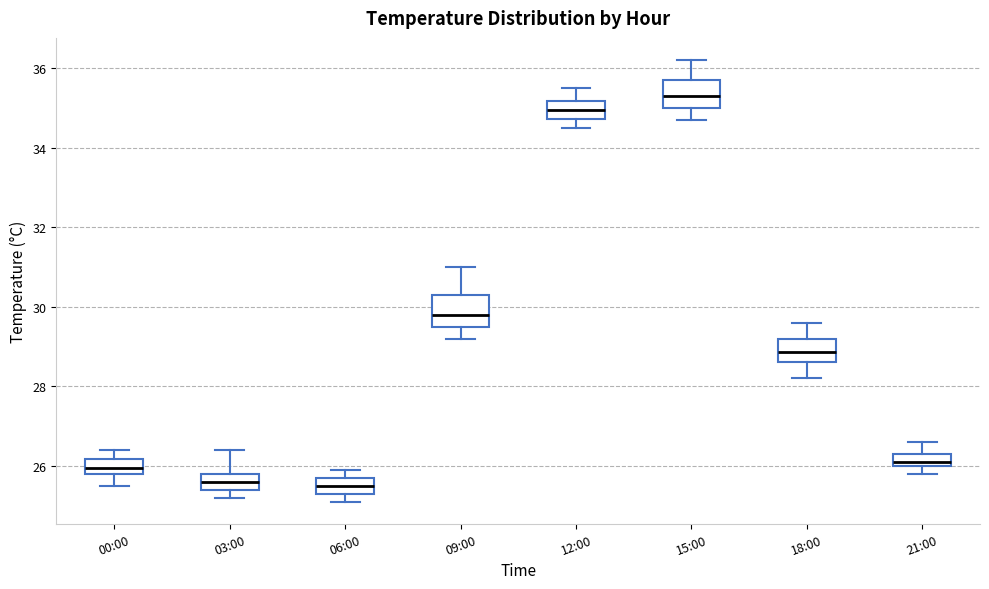

Reading left to right, read every box against the y-axis: the position of its median line, the range the box covers, and the ends of its whiskers. The values are not printed on the chart, so give them approximately, as read against the axis.

00:00: median 26.0, box 25.8 to 26.2, whiskers 25.6 to 26.4
03:00: median 25.6, box 25.4 to 25.8, whiskers 25.2 to 26.4
06:00: median 25.6, box 25.4 to 25.8, whiskers 25.2 to 26.0
09:00: median 29.8, box 29.6 to 30.4, whiskers 29.2 to 31.0
12:00: median 35.0, box 34.8 to 35.2, whiskers 34.6 to 35.6
15:00: median 35.4, box 35.0 to 35.8, whiskers 34.8 to 36.2
18:00: median 28.8, box 28.6 to 29.2, whiskers 28.2 to 29.6
21:00: median 26.2, box 26.0 to 26.4, whiskers 25.8 to 26.6